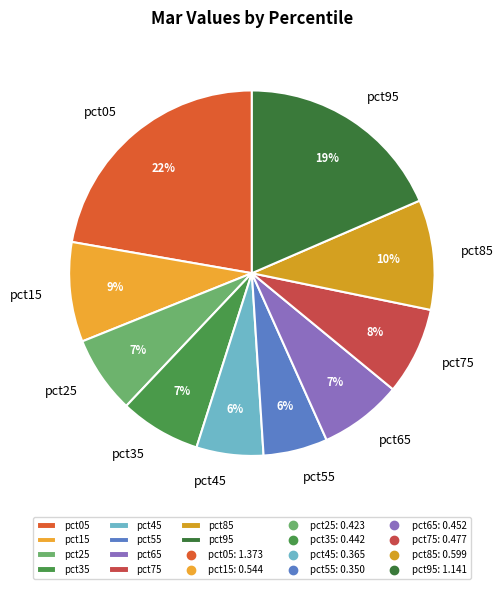

Which category has the biggest portion of the pie?

pct05